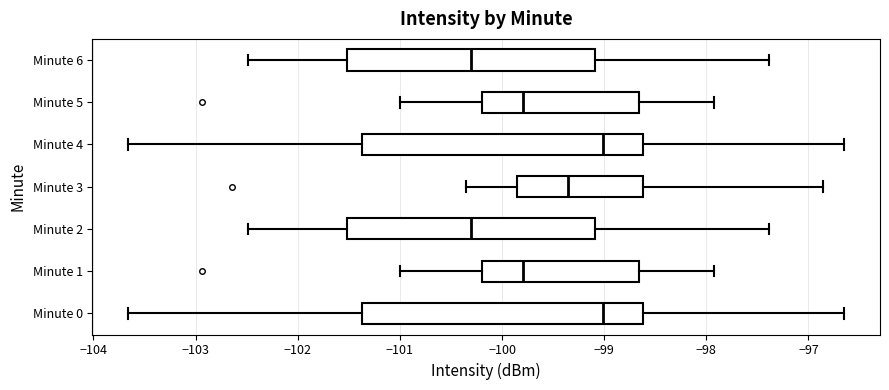

Reading bottom to top, read every box against the x-axis: the position of its median line, the range the box covers, and the ends of its whiskers. The values are not printed on the chart, so give them approximately, as read against the axis.

Minute 0: median -99.0, box -101.4 to -98.6, whiskers -103.7 to -96.6
Minute 1: median -99.8, box -100.2 to -98.7, whiskers -101.0 to -97.9
Minute 2: median -100.3, box -101.5 to -99.1, whiskers -102.5 to -97.4
Minute 3: median -99.3, box -99.9 to -98.6, whiskers -100.3 to -96.9
Minute 4: median -99.0, box -101.4 to -98.6, whiskers -103.7 to -96.6
Minute 5: median -99.8, box -100.2 to -98.7, whiskers -101.0 to -97.9
Minute 6: median -100.3, box -101.5 to -99.1, whiskers -102.5 to -97.4